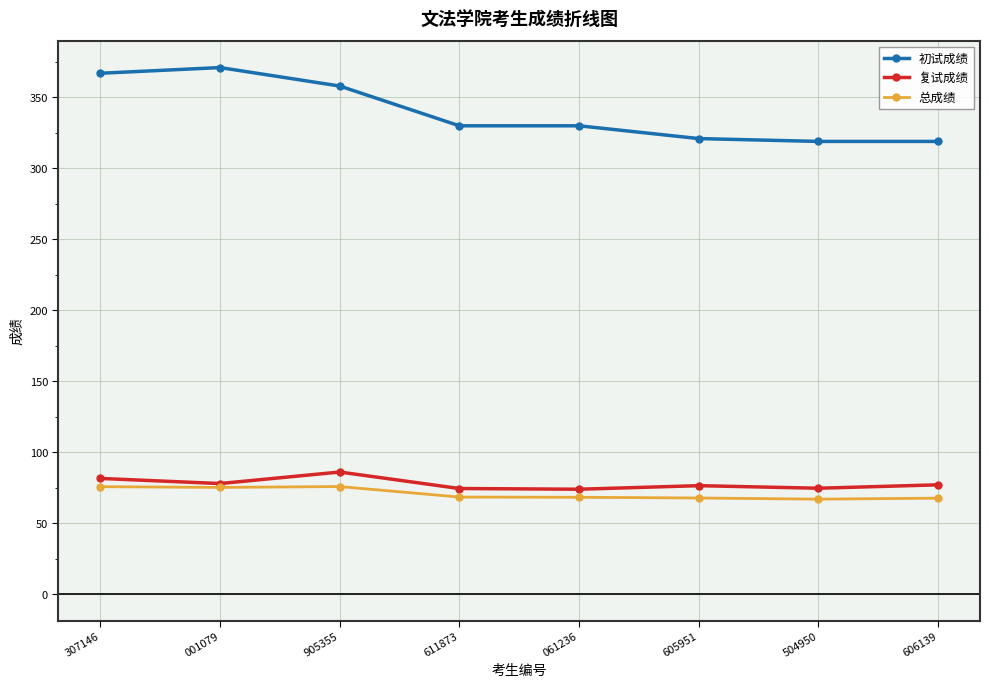

At how many categories does at least one series exceed 81?

8